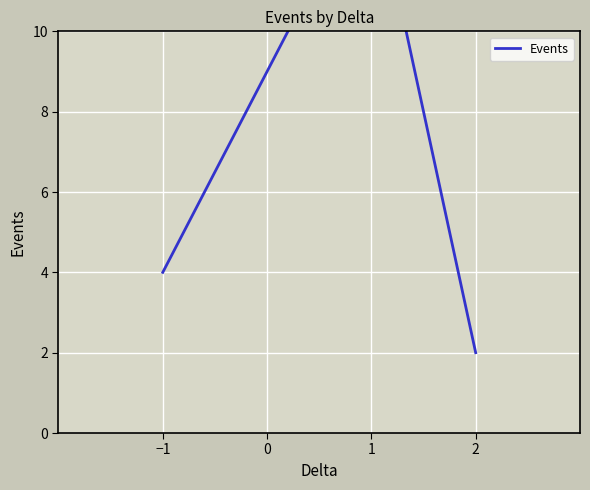

How many series are shown in this chart?

1